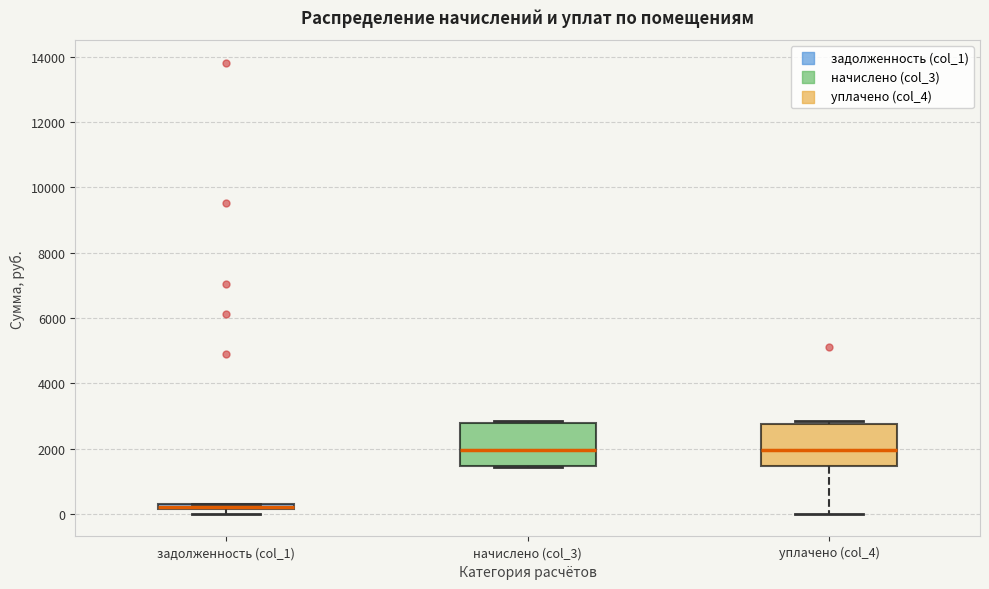

Where is the upper edge of the box for задолженность (col_1) on the y-axis? The values are not printed on the chart, so give them approximately, as read against the axis.

400